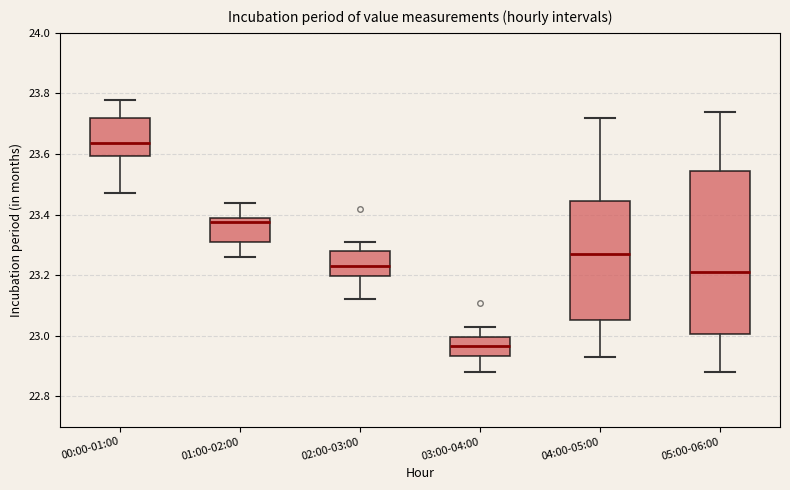

Where does the upper whisker of the box for 01:00-02:00 end on the y-axis? The values are not printed on the chart, so give them approximately, as read against the axis.

23.44